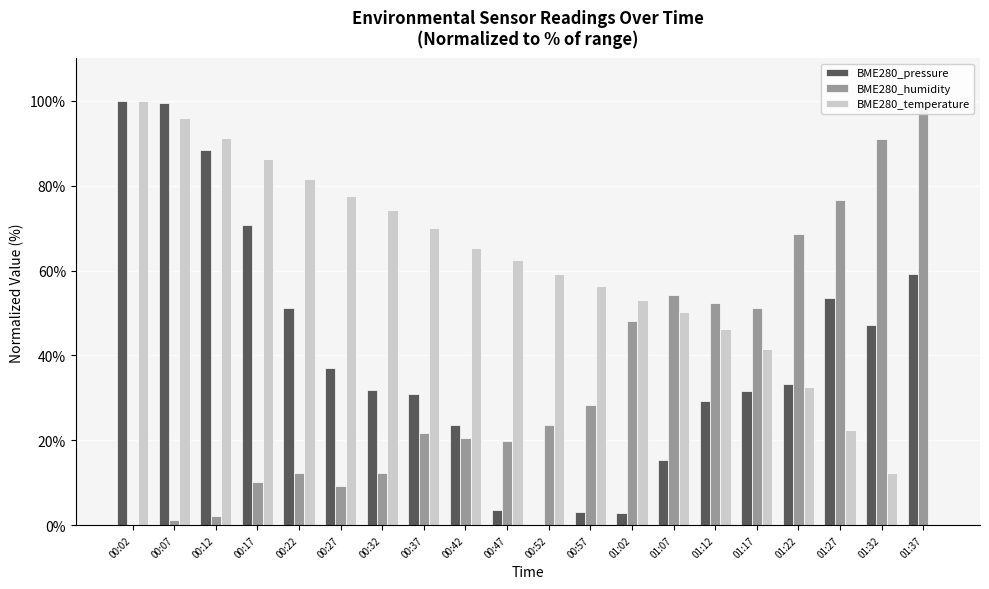

Is it true that BME280_pressure equals 33.3 at 01:22?

True